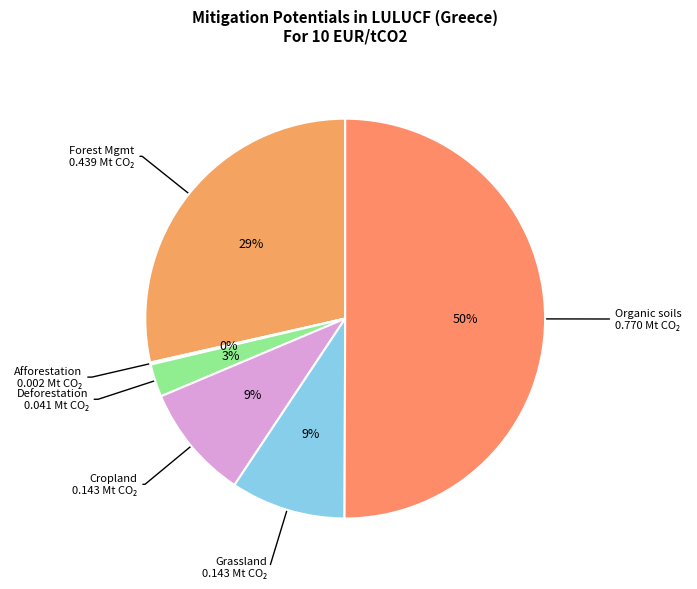

How many segments does this pie chart have?

6